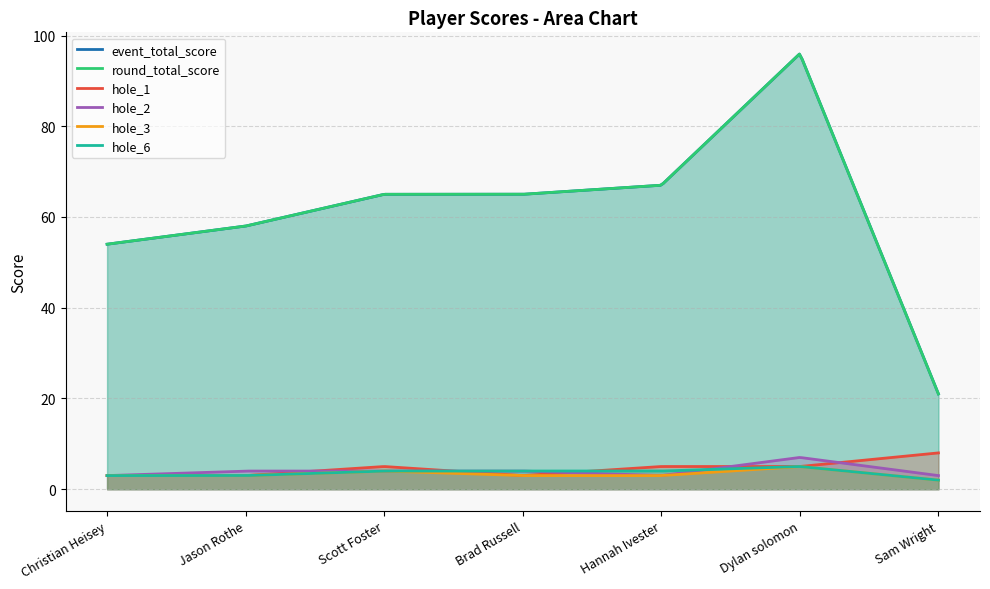

What is the difference between the round_total_score values at Hannah Ivester and Jason Rothe?

9